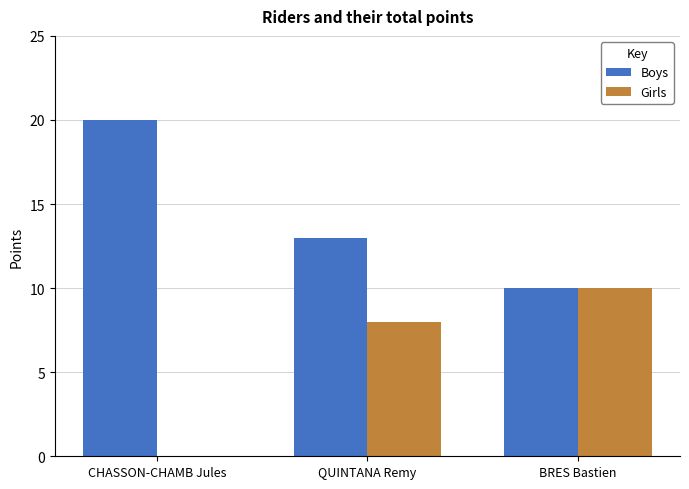

At which label does Girls reach its peak?

BRES Bastien